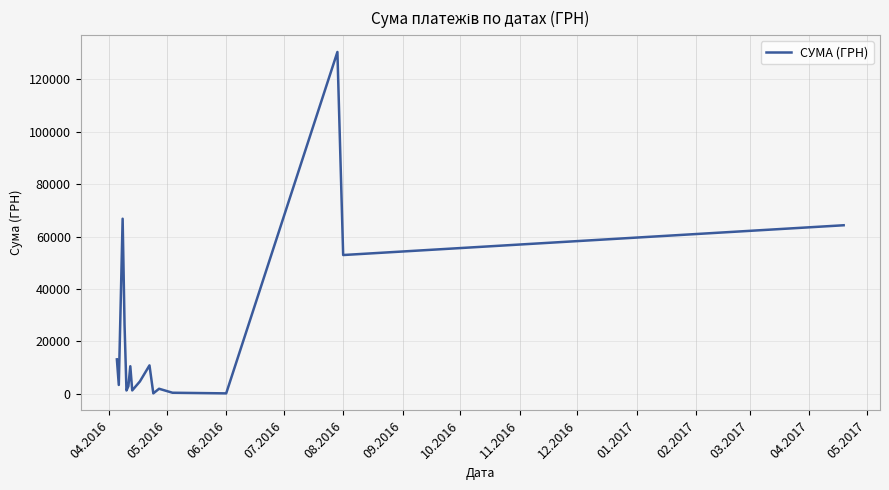

What is the greatest value displayed?

130379.7